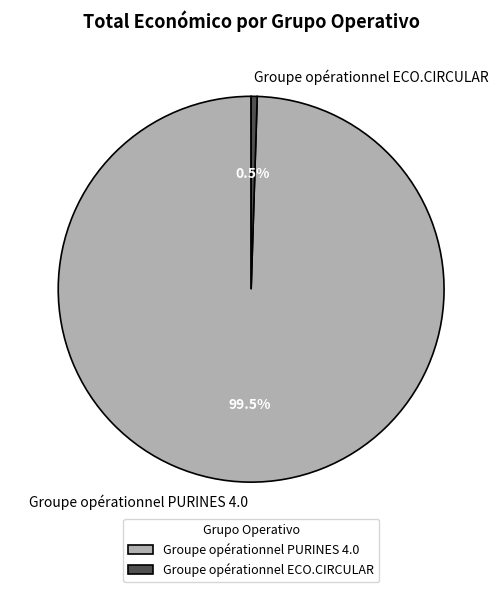

What is the ratio of the value at Groupe opérationnel PURINES 4.0 to the value at Groupe opérationnel ECO.CIRCULAR?

198.0